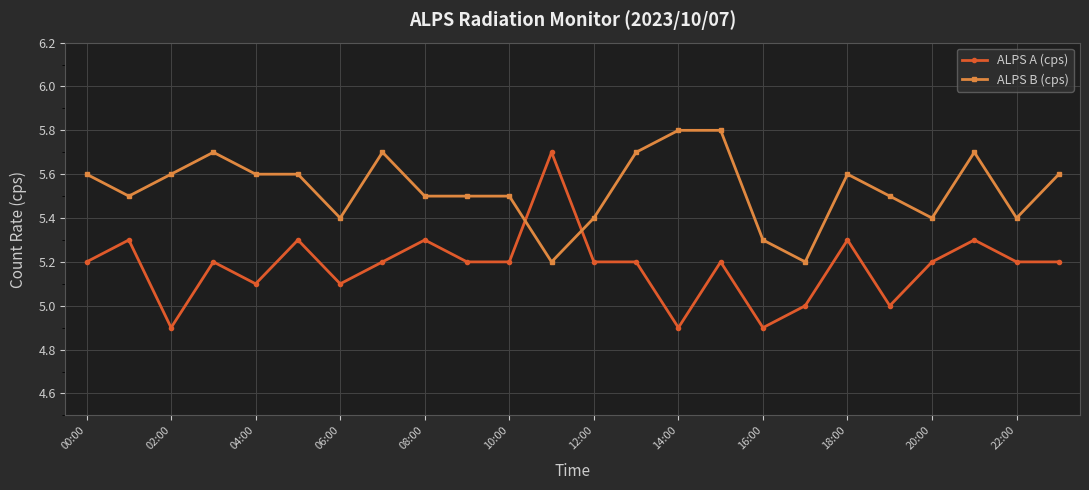

Rank the series by their average value, from highest to lowest.

ALPS B (cps), ALPS A (cps)